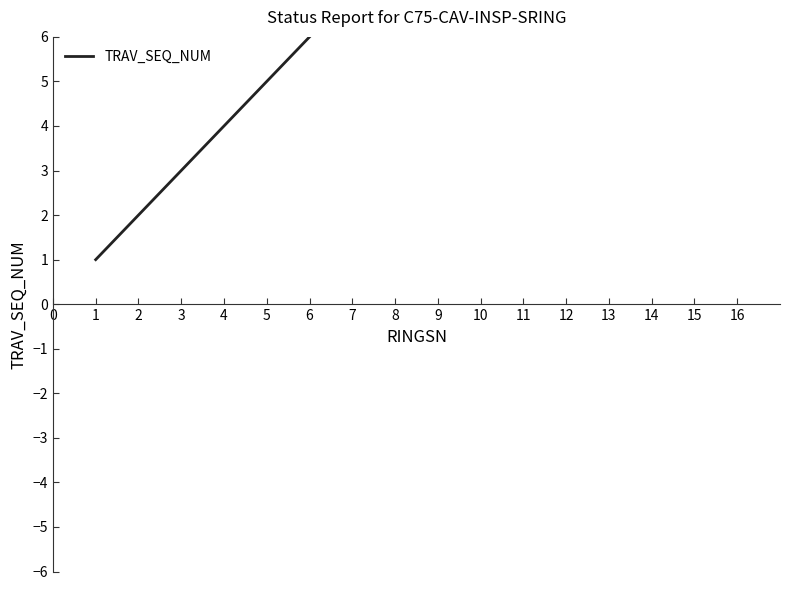

Is it true that the value at 12 is 20?

False